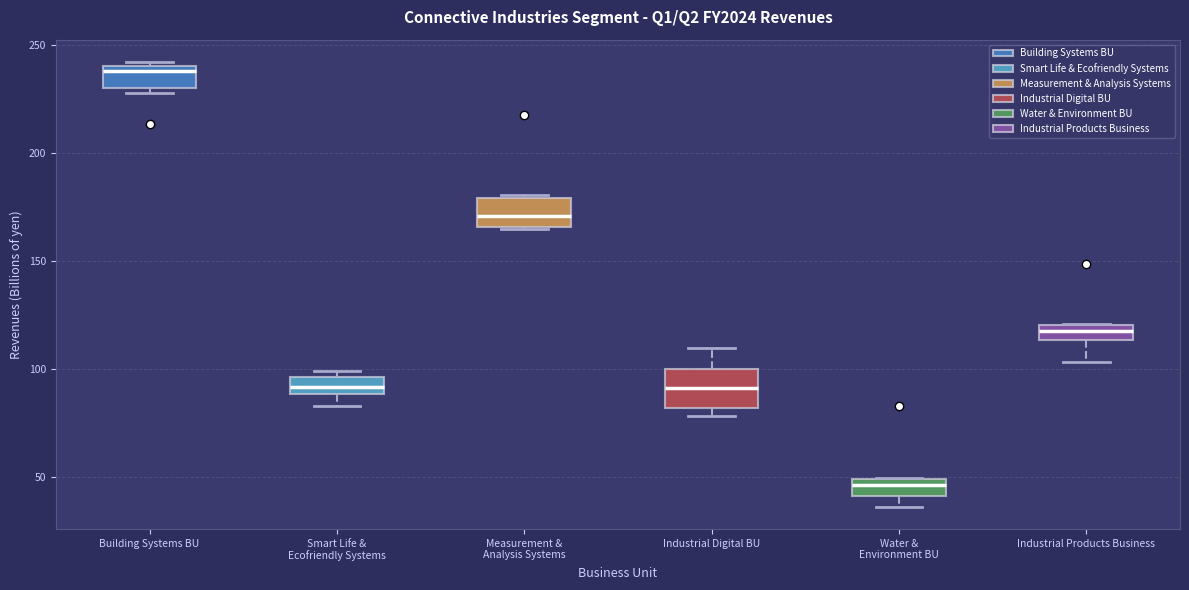

Where is the upper edge of the box for Smart Life & Ecofriendly Systems on the y-axis? The values are not printed on the chart, so give them approximately, as read against the axis.

95